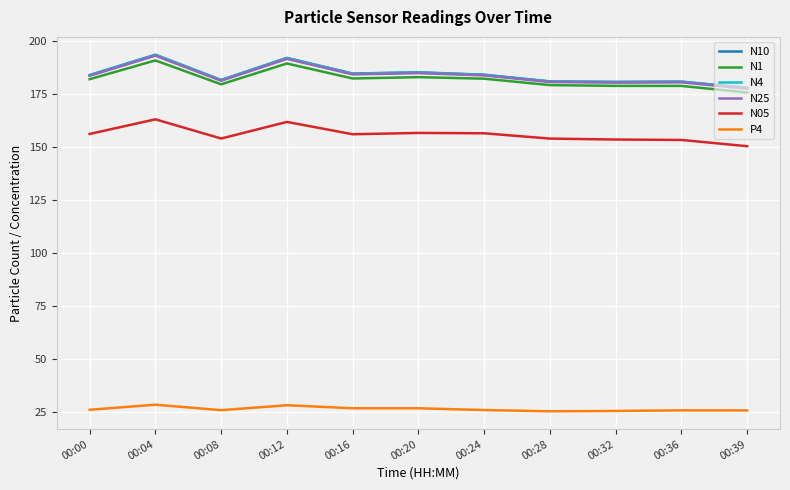

In P4, how many points are higher than both neighbors (excluding endpoints)?

3